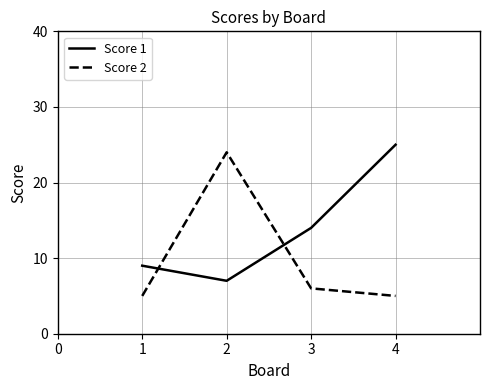

What are all the series names shown in the legend?

Score 1, Score 2